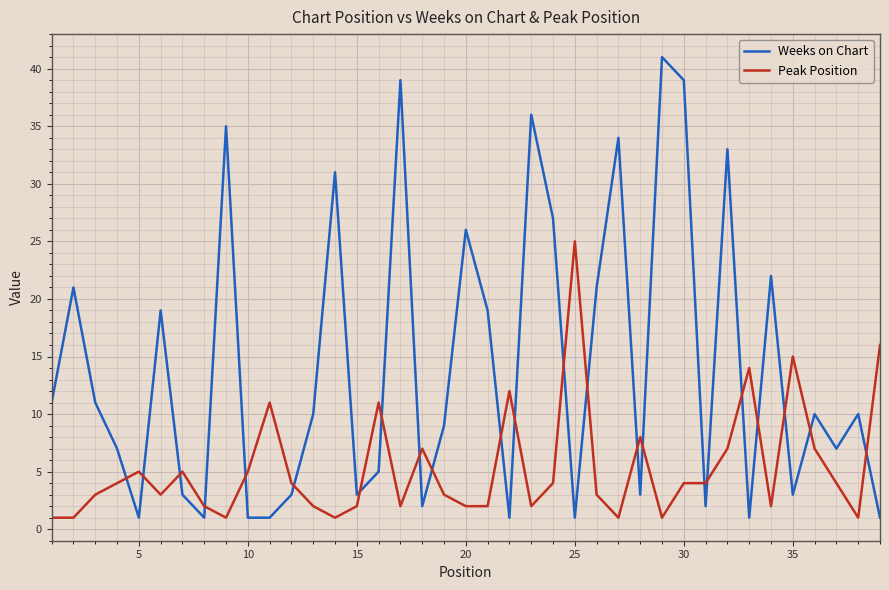

Reading left to right, extract all data points from this chart.

Weeks on Chart: 11	21	11	7	1	19	3	1	35	1	1	3	10	31	3	5	39	2	9	26	19	1	36	27	1	21	34	3	41	39	2	33	1	22	3	10	7	10	1
Peak Position: 1	1	3	4	5	3	5	2	1	5	11	4	2	1	2	11	2	7	3	2	2	12	2	4	25	3	1	8	1	4	4	7	14	2	15	7	4	1	16